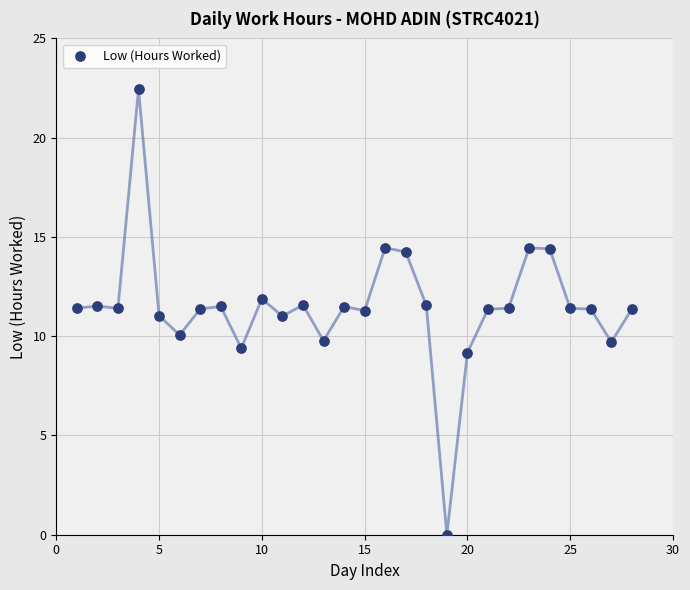

What is the range of X values (max minus min)?

27.0